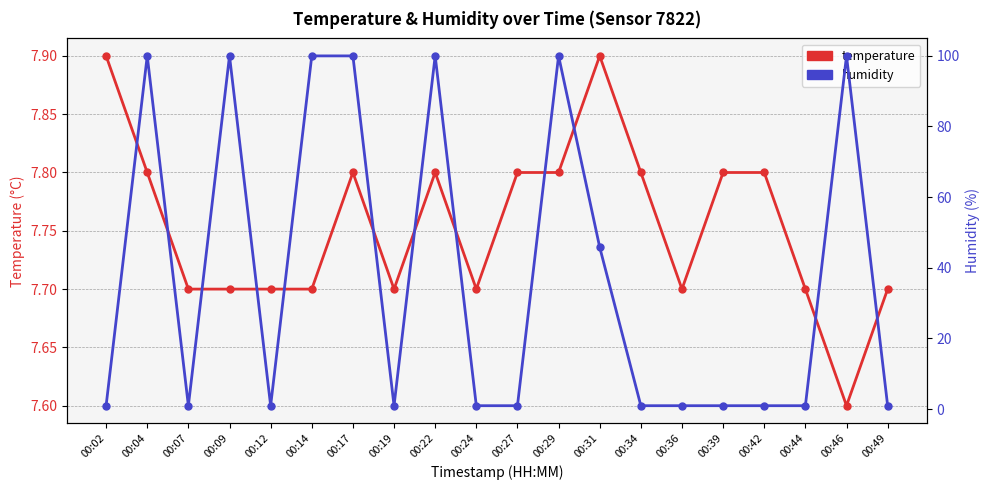

Reading left to right, what are all the values shown in this chart?

temperature: 00:02=7.9	00:04=7.8	00:07=7.7	00:09=7.7	00:12=7.7	00:14=7.7	00:17=7.8	00:19=7.7	00:22=7.8	00:24=7.7	00:27=7.8	00:29=7.8	00:31=7.9	00:34=7.8	00:36=7.7	00:39=7.8	00:42=7.8	00:44=7.7	00:46=7.6	00:49=7.7
humidity: 00:02=1.0	00:04=99.9	00:07=1.0	00:09=99.9	00:12=1.0	00:14=99.9	00:17=99.9	00:19=1.0	00:22=99.9	00:24=1.0	00:27=1.0	00:29=99.9	00:31=45.8	00:34=1.0	00:36=1.0	00:39=1.0	00:42=1.0	00:44=1.0	00:46=99.9	00:49=1.0